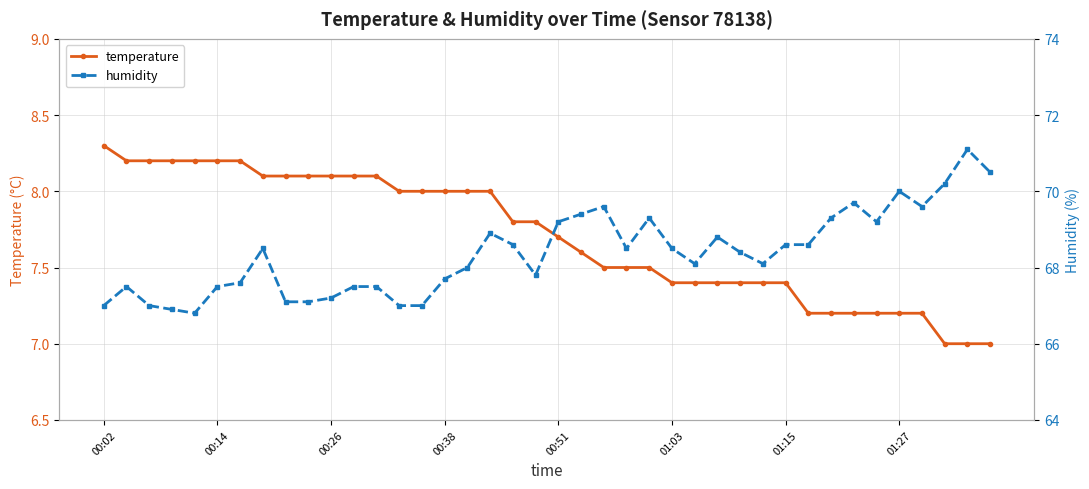

True or false: humidity and temperature intersect in this chart.

False